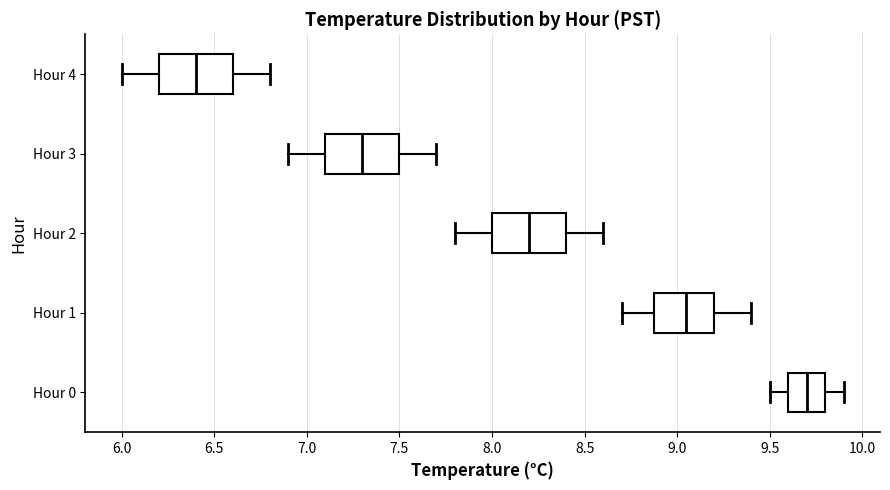

Which box's median line is the furthest to the right?

Hour 0